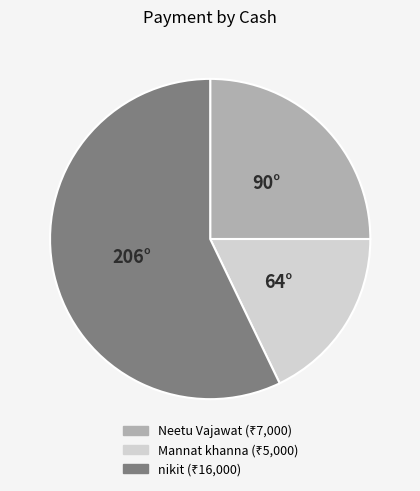

Is nikit the majority of the pie?

Yes